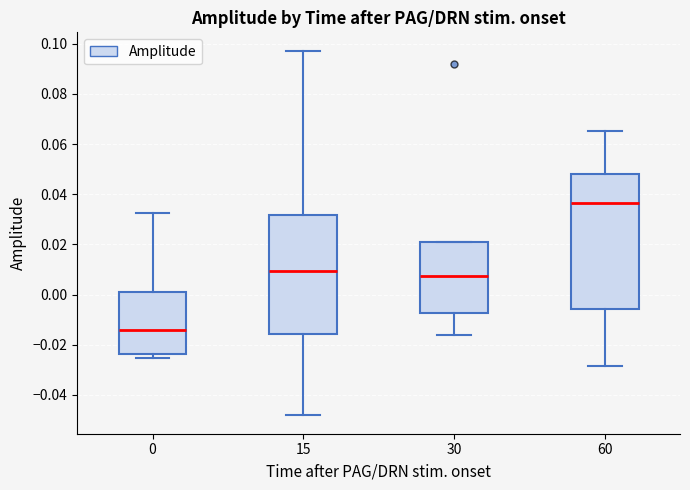

Reading left to right, read every box against the y-axis: the position of its median line, the range the box covers, and the ends of its whiskers. The values are not printed on the chart, so give them approximately, as read against the axis.

0: median -0.014, box -0.024 to 0.000, whiskers -0.026 to 0.032
15: median 0.010, box -0.016 to 0.032, whiskers -0.048 to 0.098
30: median 0.008, box -0.008 to 0.020, whiskers -0.016 to 0.022
60: median 0.036, box -0.006 to 0.048, whiskers -0.028 to 0.066